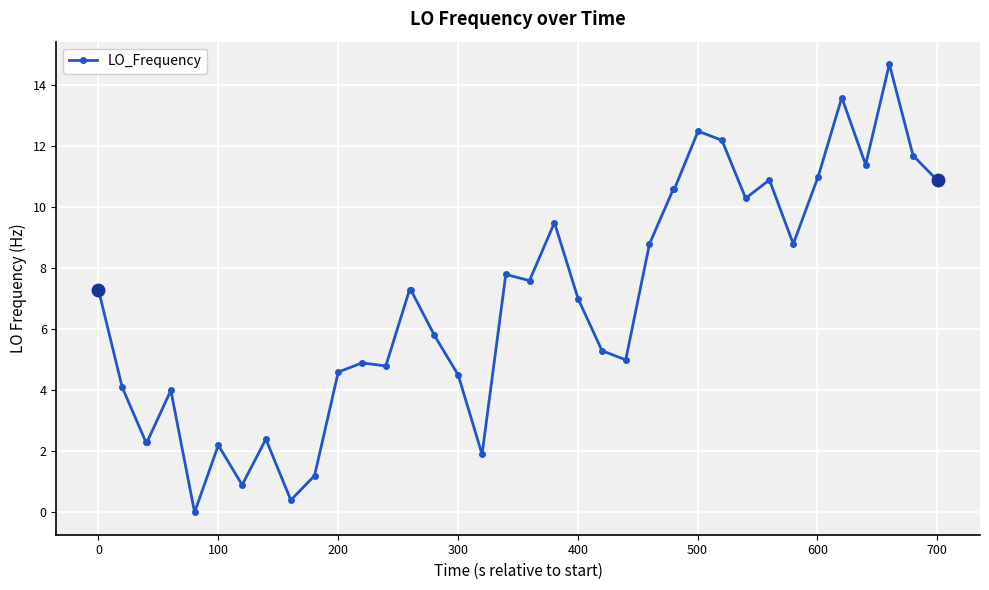

True or false: there are more than 2 points higher than both neighbors.

True